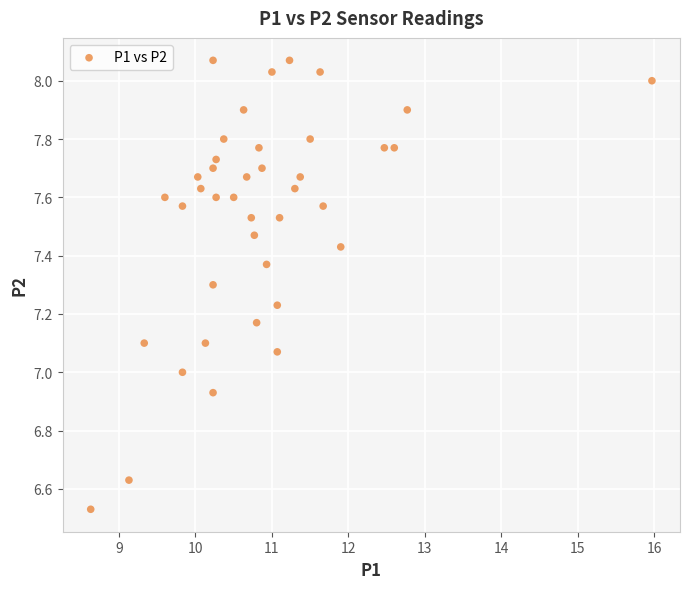

What is the range of X values (max minus min)?

7.3